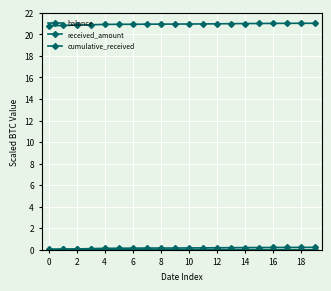

What is the sum of all balance values?

419.1